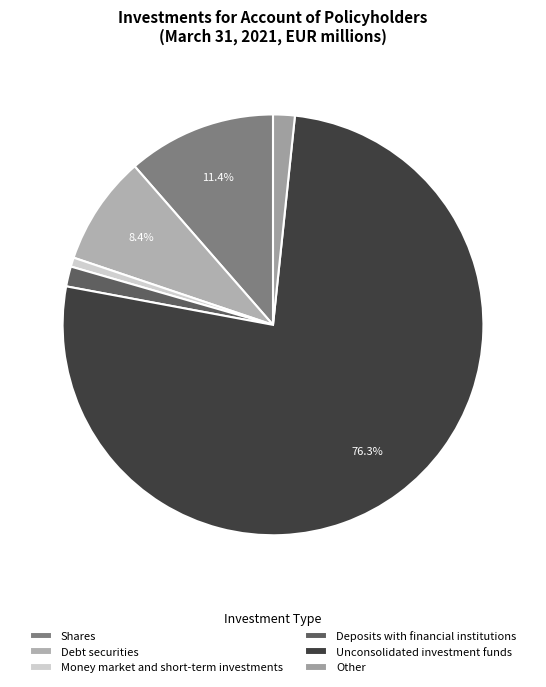

How many segments does this pie chart have?

6